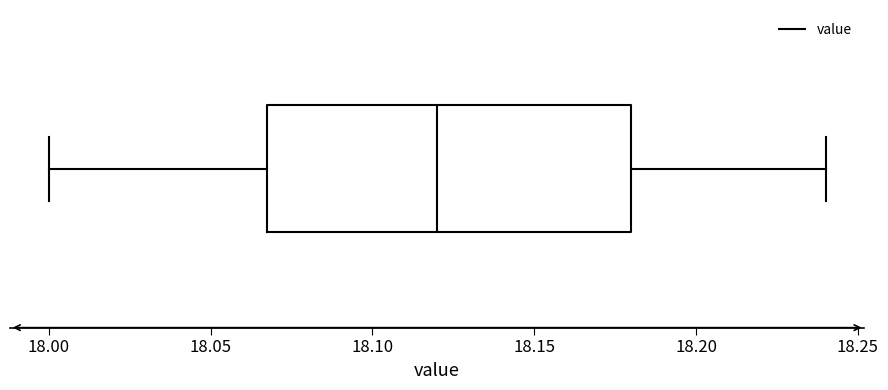

Where does the median line of the box sit on the x-axis? The values are not printed on the chart, so give them approximately, as read against the axis.

18.12